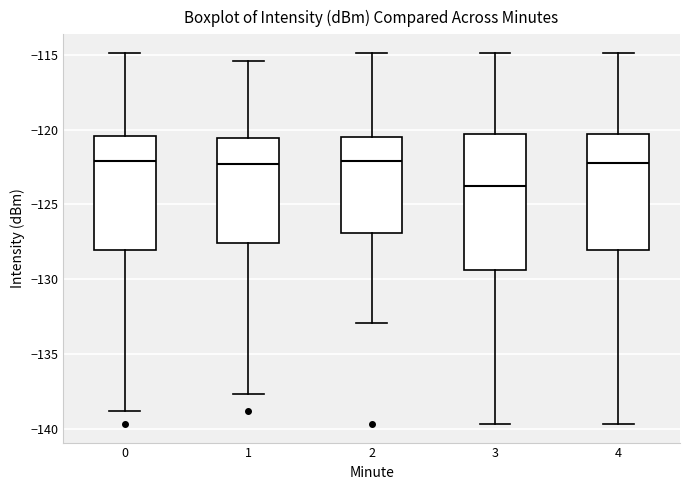

Where is the lower edge of the box at x = 1 on the y-axis? The values are not printed on the chart, so give them approximately, as read against the axis.

-127.5